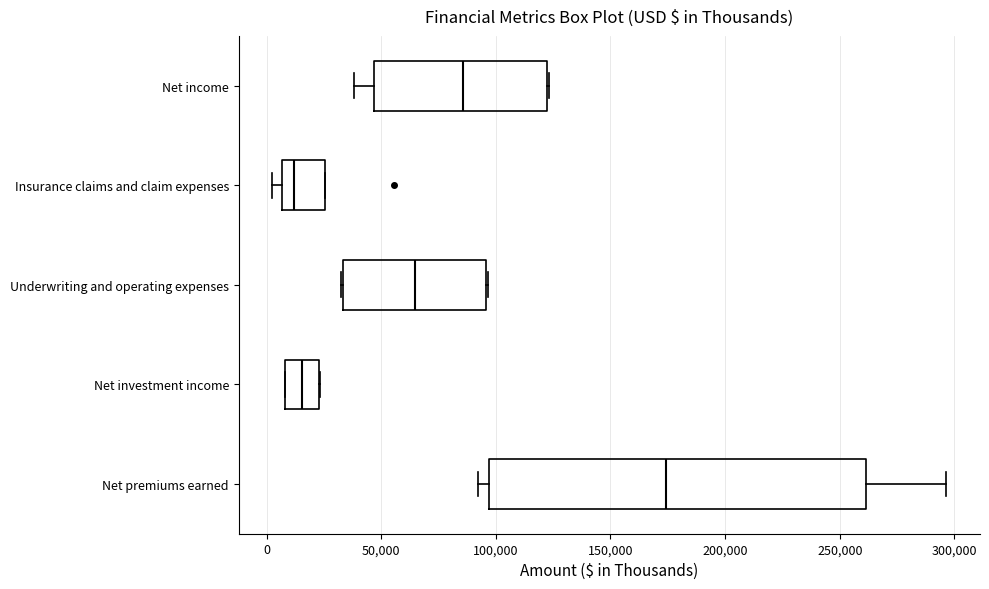

Comparing the boxes themselves (not the whiskers), which one is the widest?

Net premiums earned